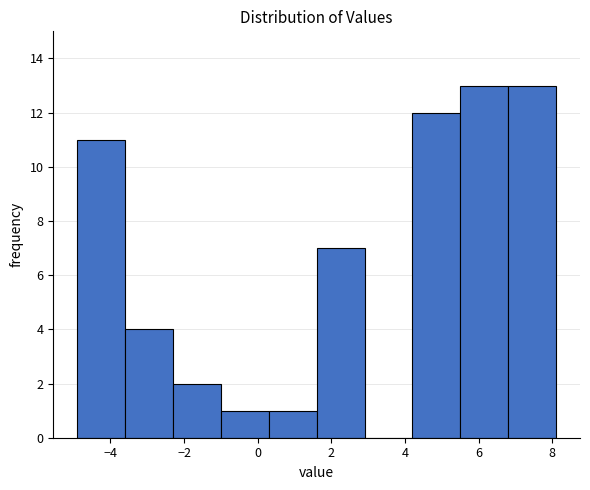

Reading left to right, list every bar in this chart as the range it spans on the x-axis followed by its height. Neither the bar edges nor the heights are printed on the chart, so give them approximately, as read against the axes.

-4.9 to -3.6: 11
-3.6 to -2.3: 4
-2.3 to -1.0: 2
-1.0 to 0.3: 1
0.3 to 1.6: 1
1.6 to 2.9: 7
2.9 to 4.2: 0
4.2 to 5.5: 12
5.5 to 6.8: 13
6.8 to 8.1: 13